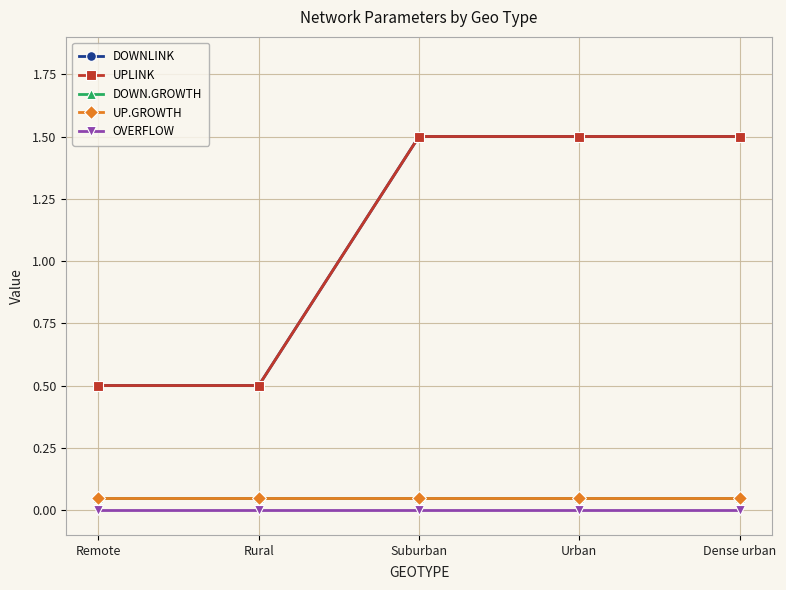

Is the value of OVERFLOW at Suburban greater than the value of UP.GROWTH at Urban?

No